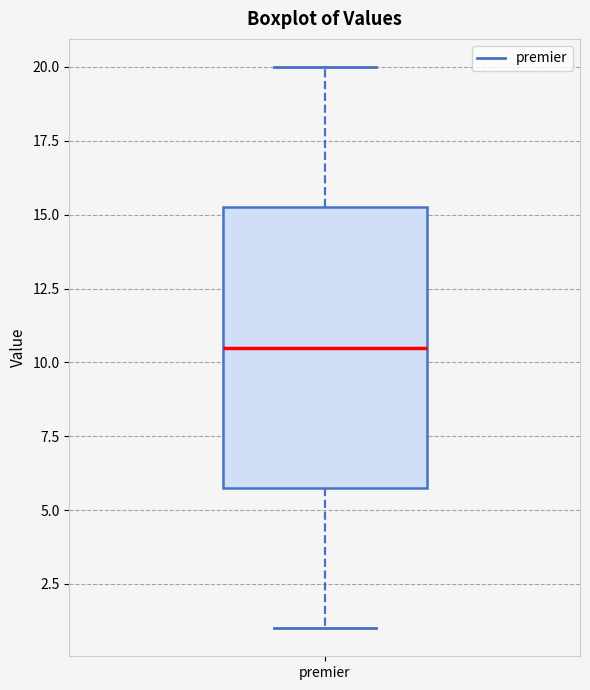

Read this box plot against the y-axis: the position of the median line, the range covered by the box, and the ends of both whiskers. The values are not printed on the chart, so give them approximately, as read against the axis.

median 10.5, box 6.0 to 15.5, whiskers 1.0 to 20.0